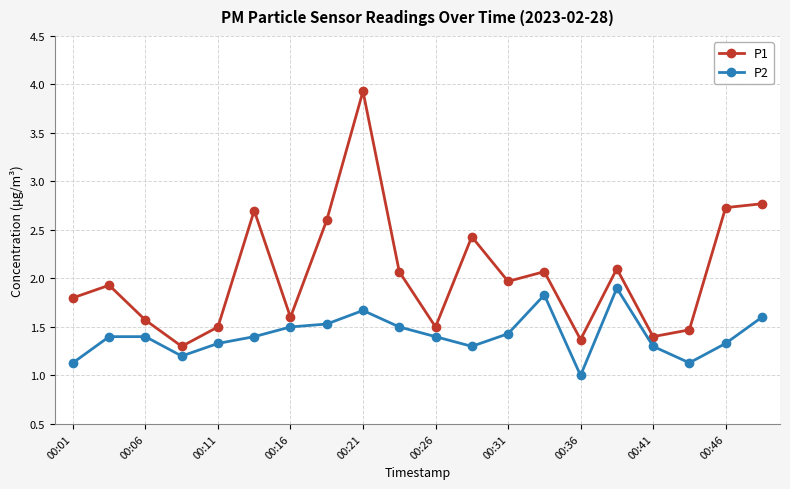

List the series in order of their peak value, lowest first.

P2, P1